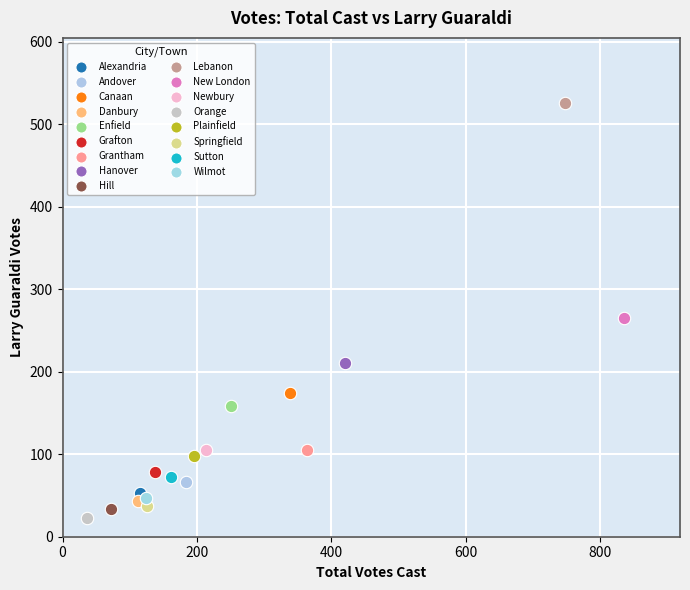

Which series reaches the maximum Y coordinate?

Lebanon